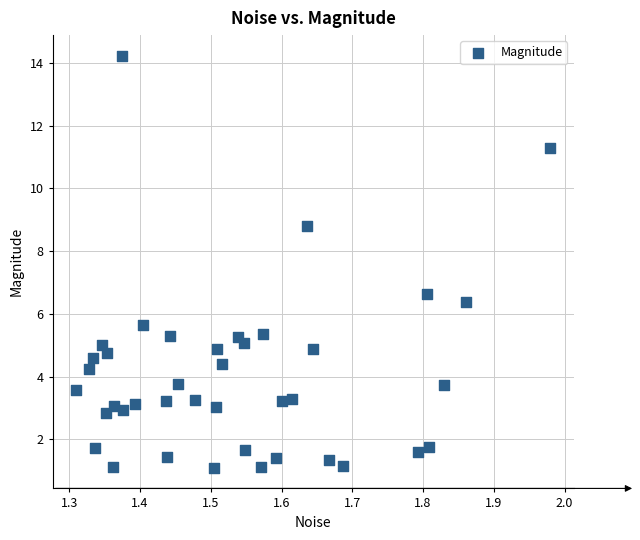

What Y value in the scatter plot is closest to 7?

6.6